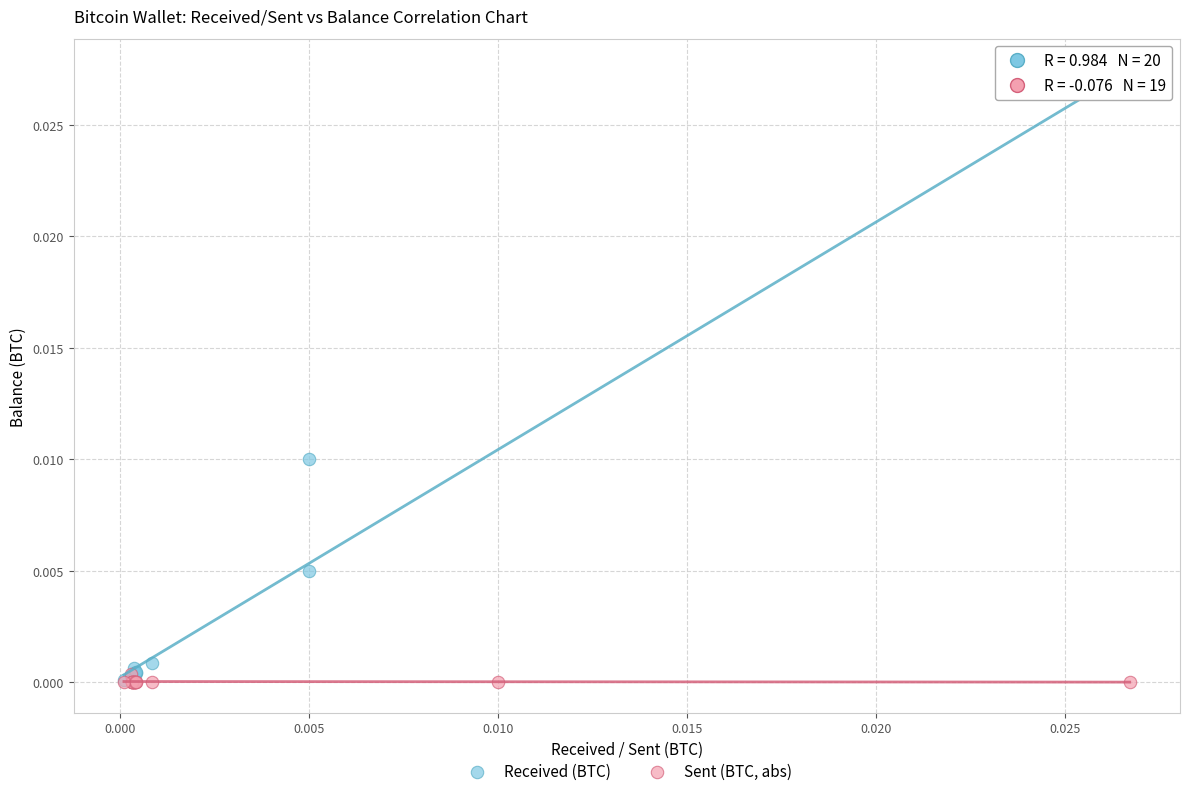

What are all the series names shown in the legend?

Received (BTC), Sent (BTC, abs)